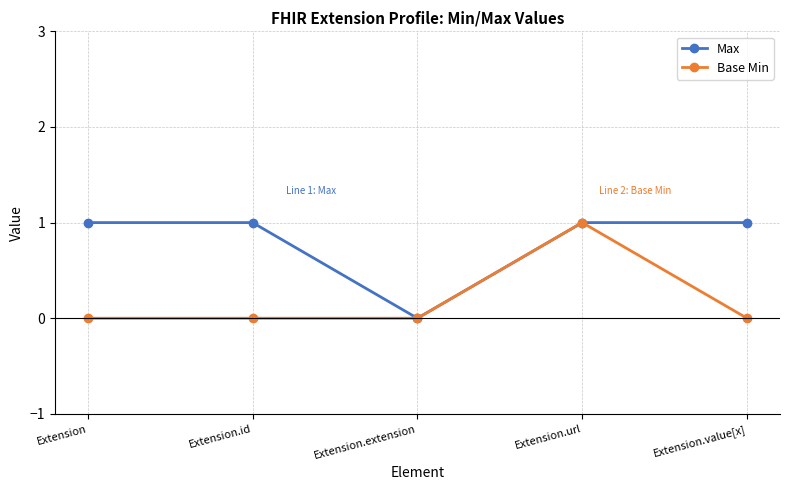

Does the chart display data point markers on the line(s)?

Yes